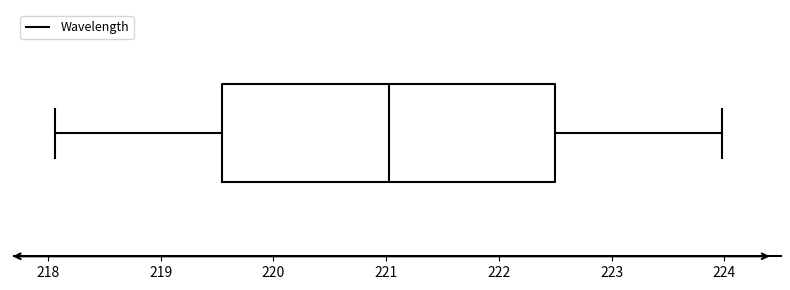

Transcribe this box plot: give where the median line is, the range the box spans, and where the two whiskers end, as read against the x-axis. The values are not printed on the chart, so give them approximately, as read against the axis.

median 221.0, box 219.5 to 222.5, whiskers 218.1 to 224.0